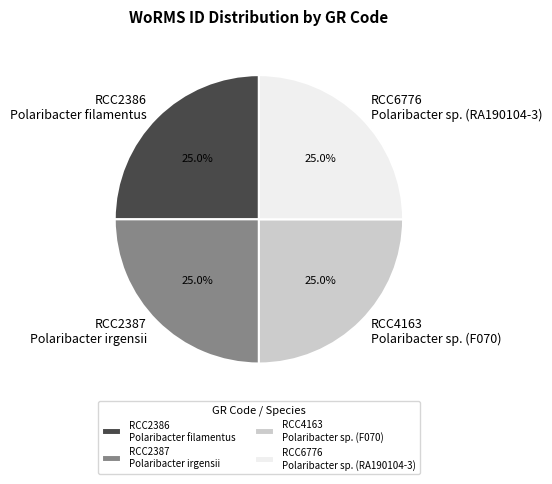

Approximately how many times larger is the value at RCC6776 Polaribacter sp. (RA190104-3) compared to RCC4163 Polaribacter sp. (F070)?

1.0